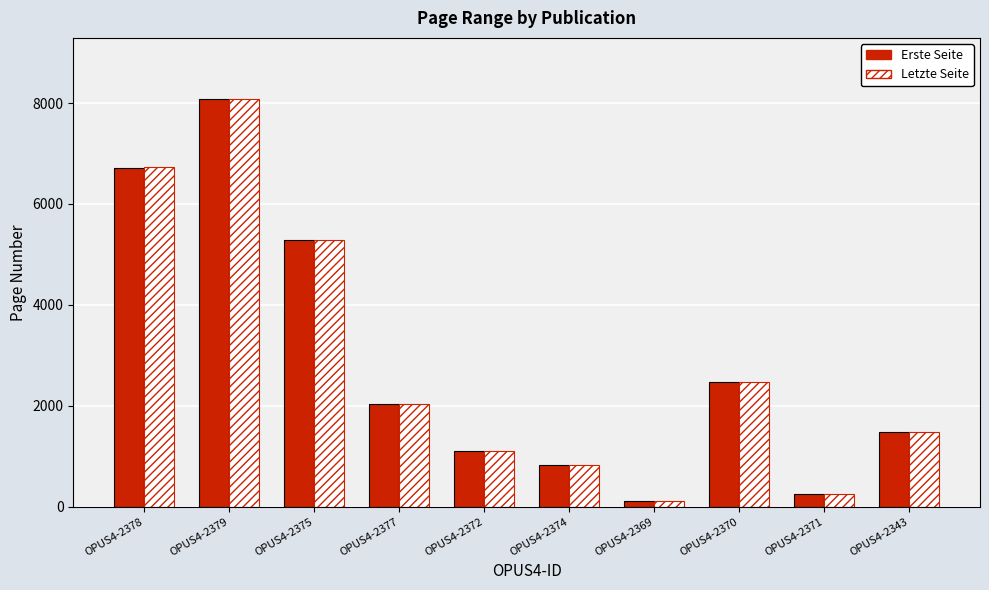

What is the sum of the Erste Seite values at OPUS4-2370 and OPUS4-2369?

2579